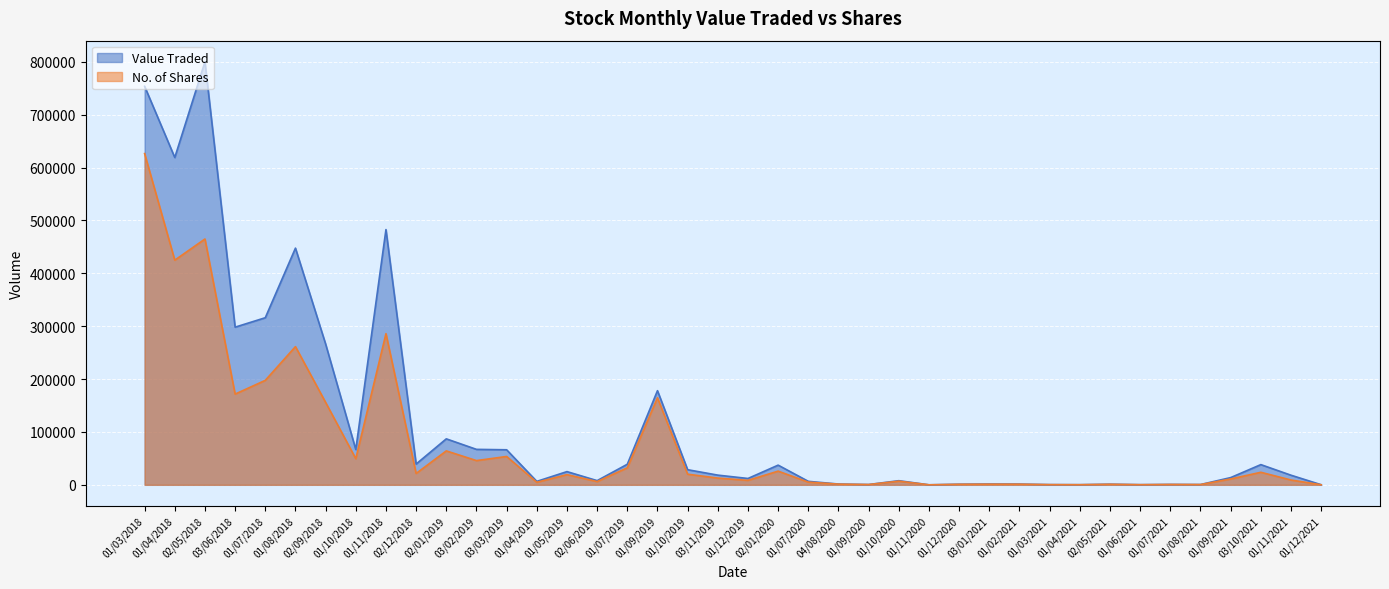

True or false: No. of Shares and Value Traded intersect in this chart.

False